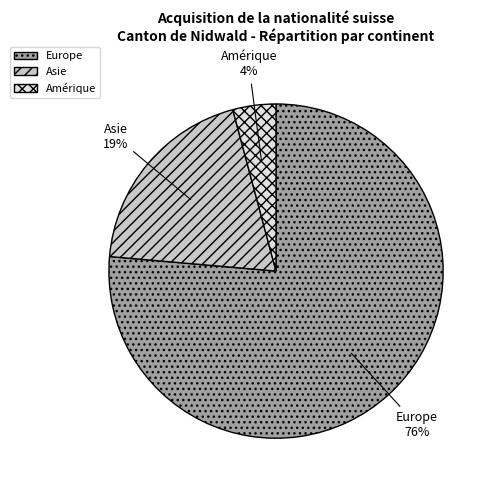

Rank the categories by value from highest to lowest.

Europe, Asie, Amérique